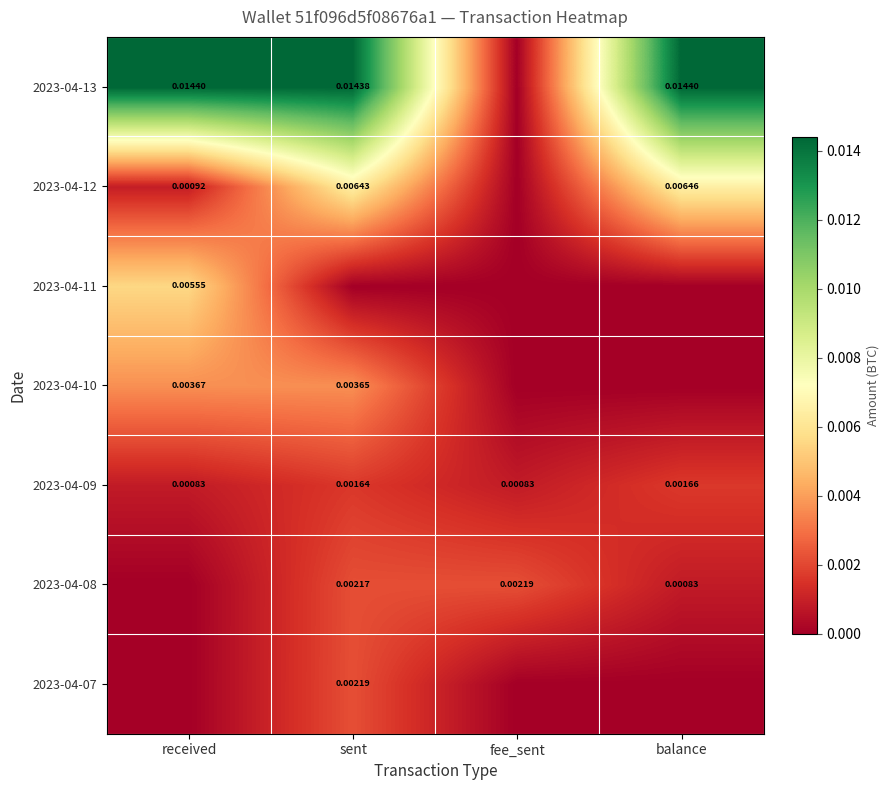

Is the value of 2023-04-08 at fee_sent greater than the value of 2023-04-11 at received?

No